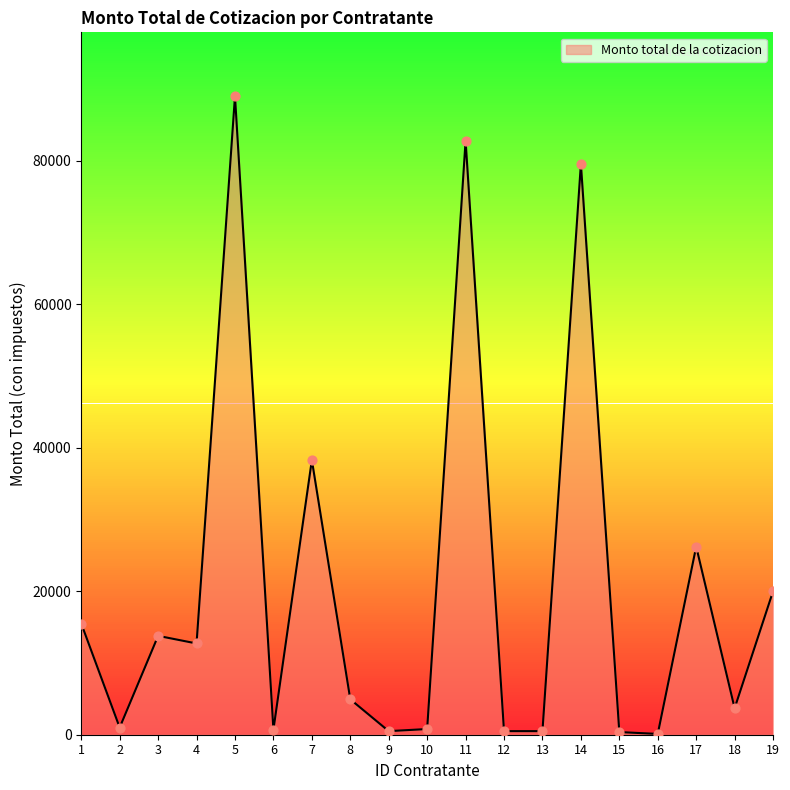

Which has a higher value, 8 or 6?

8